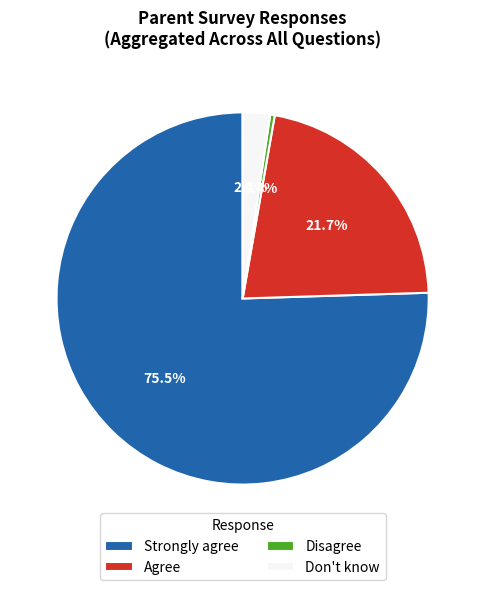

Approximately how many times larger is the value at Agree compared to Strongly agree?

0.3